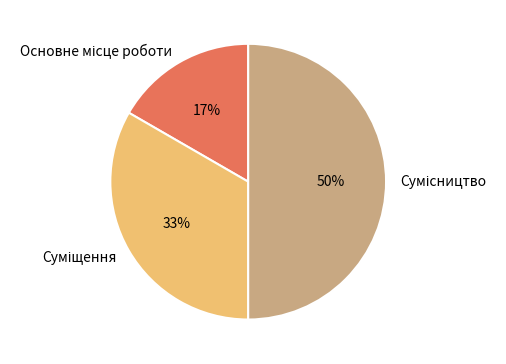

To the nearest percent, what is the average slice percentage?

33%